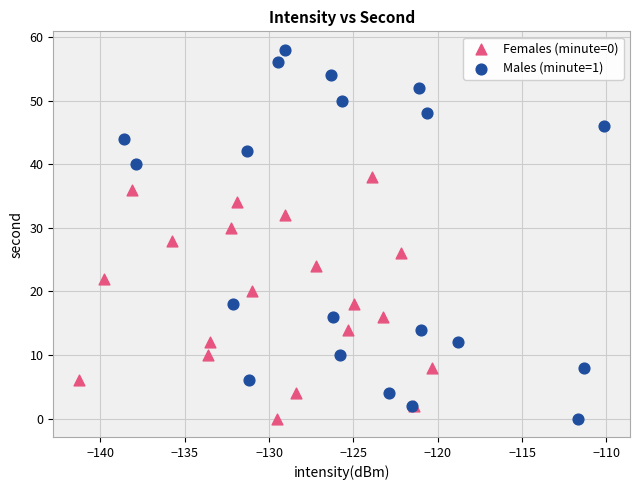

Which series reaches the maximum Y coordinate?

Males (minute=1)